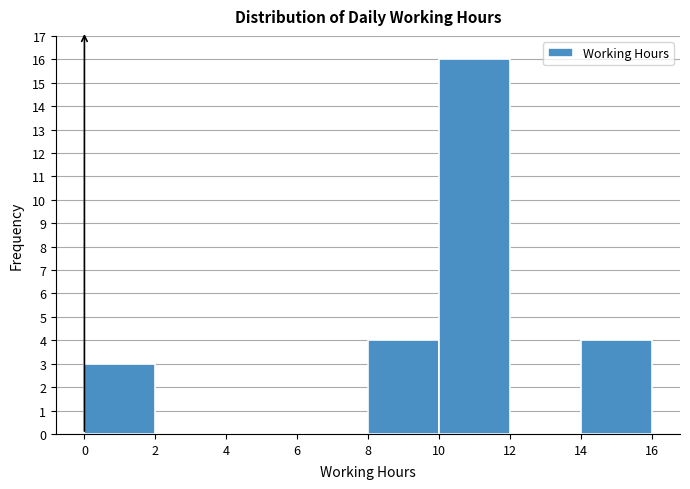

Reading left to right, transcribe this chart: for each bar, give the range it covers on the x-axis and its height. The values are not printed on the chart, so give them approximately, as read against the axis.

0 to 2: 3
2 to 4: 0
4 to 6: 0
6 to 8: 0
8 to 10: 4
10 to 12: 16
12 to 14: 0
14 to 16: 4